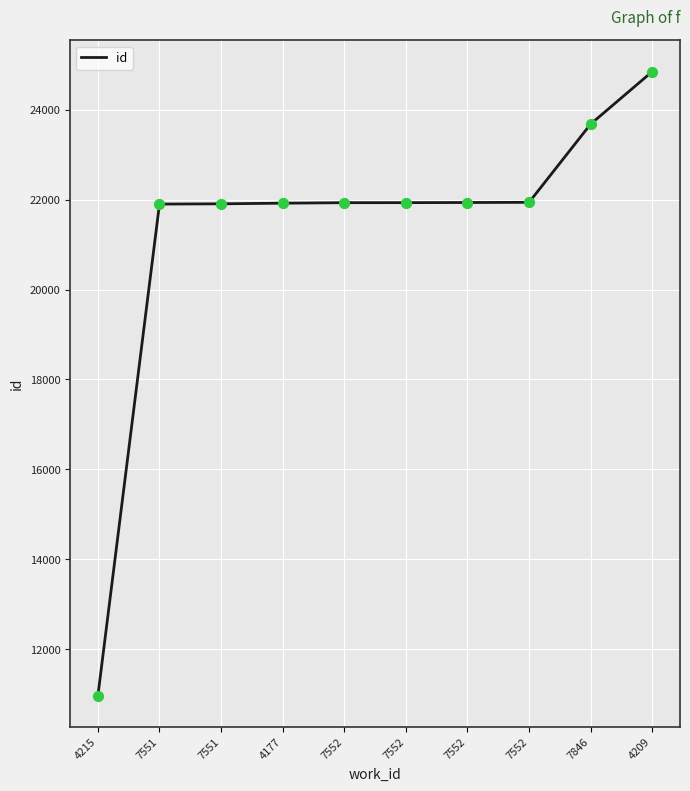

Approximately how many times larger is the value at 4215 compared to 7552?

0.5